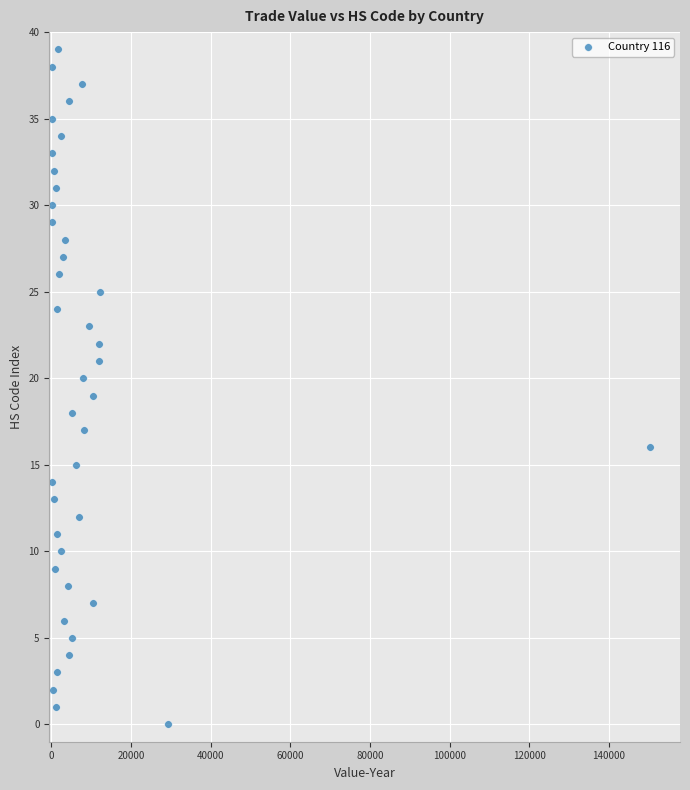

What is the range of Y values (max minus min)?

39